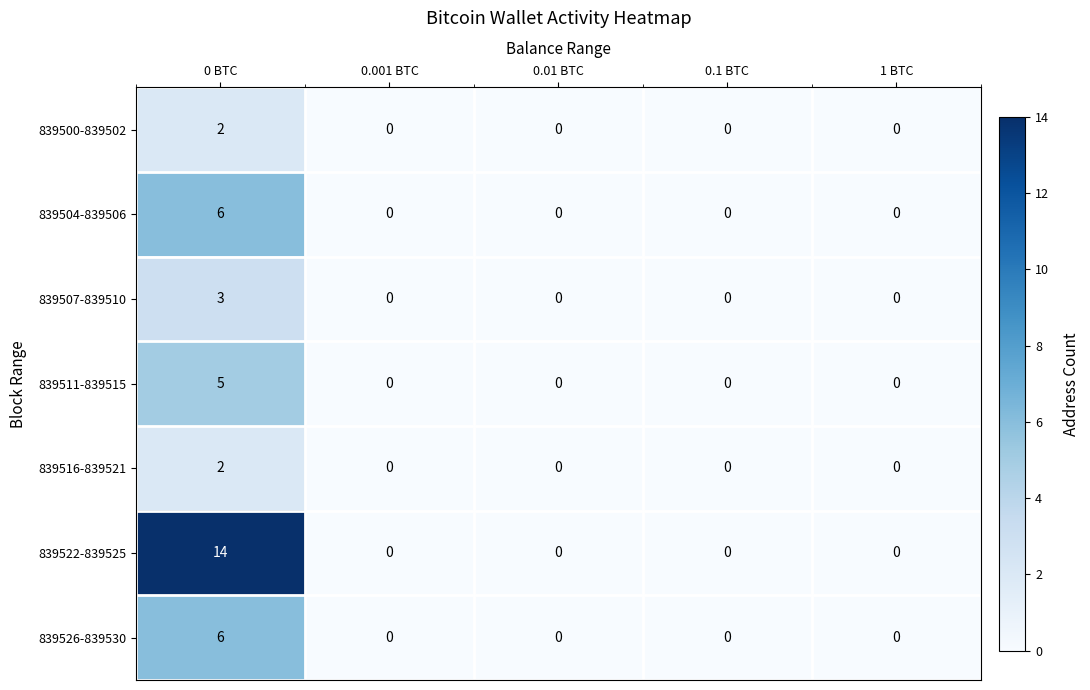

The 839504-839506 series shows 6 at 0 BTC. True or false?

True